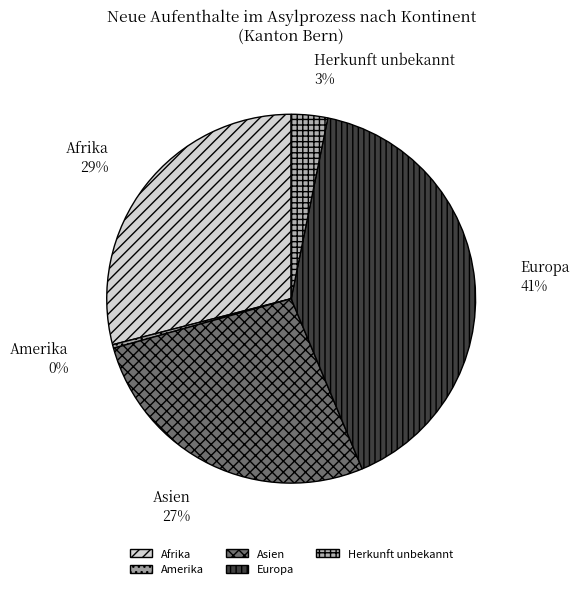

Is the sum of Europa and Amerika greater than half?

No